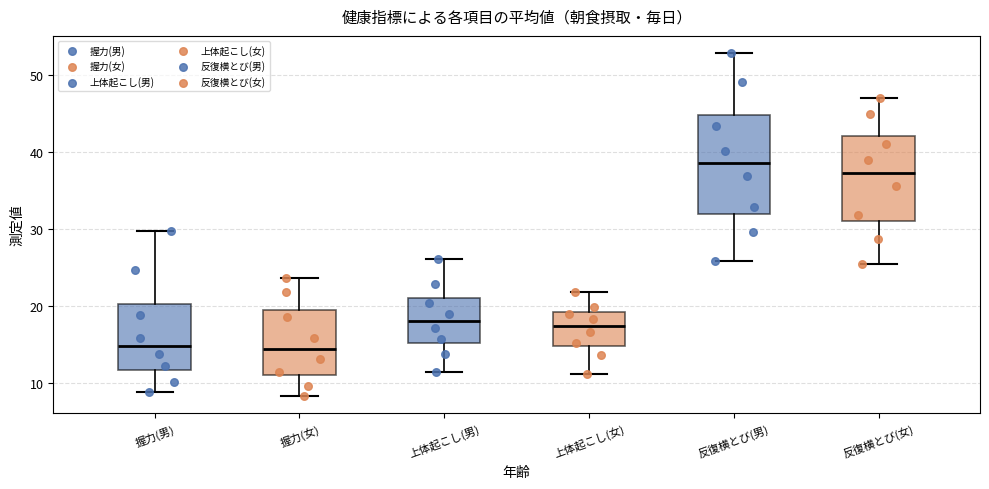

Reading left to right, read every box against the y-axis: the position of its median line, the range the box covers, and the ends of its whiskers. The values are not printed on the chart, so give them approximately, as read against the axis.

握力(男): median 15, box 12 to 20, whiskers 9 to 30
握力(女): median 14, box 11 to 19, whiskers 8 to 24
上体起こし(男): median 18, box 15 to 21, whiskers 11 to 26
上体起こし(女): median 17, box 15 to 19, whiskers 11 to 22
反復横とび(男): median 39, box 32 to 45, whiskers 26 to 53
反復横とび(女): median 37, box 31 to 42, whiskers 25 to 47